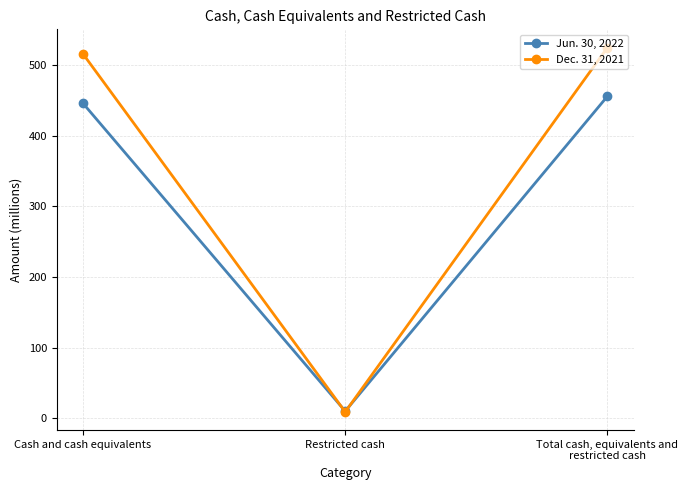

At which label is Dec. 31, 2021 closest to 267?

Cash and cash equivalents